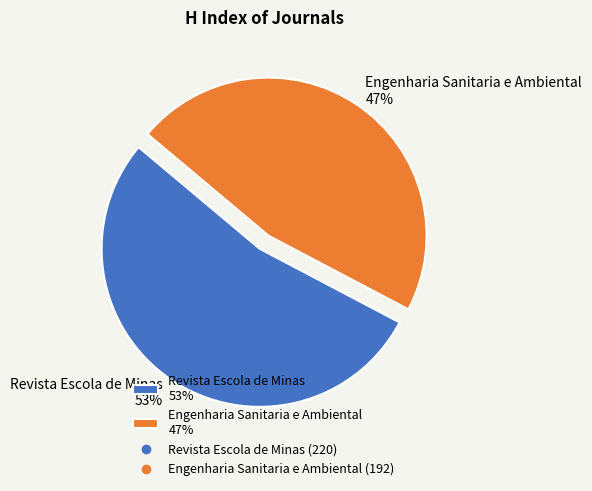

What is the largest slice in the pie chart?

Revista Escola de Minas